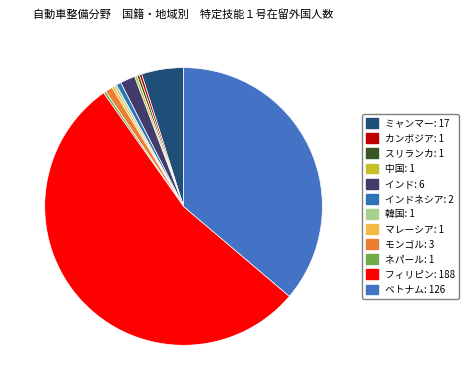

Rank the categories by value from lowest to highest.

カンボジア, スリランカ, 中国, 韓国, マレーシア, ネパール, インドネシア, モンゴル, インド, ミャンマー, ベトナム, フィリピン